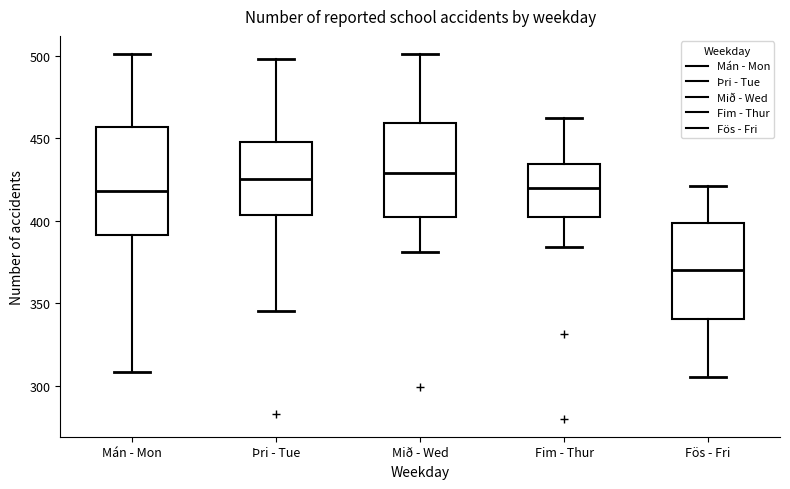

Reading left to right, read every box against the y-axis: the position of its median line, the range the box covers, and the ends of its whiskers. The values are not printed on the chart, so give them approximately, as read against the axis.

Mán - Mon: median 420, box 390 to 455, whiskers 310 to 500
Þri - Tue: median 425, box 405 to 450, whiskers 345 to 500
Mið - Wed: median 430, box 400 to 460, whiskers 380 to 500
Fim - Thur: median 420, box 405 to 435, whiskers 385 to 460
Fös - Fri: median 370, box 340 to 400, whiskers 305 to 420